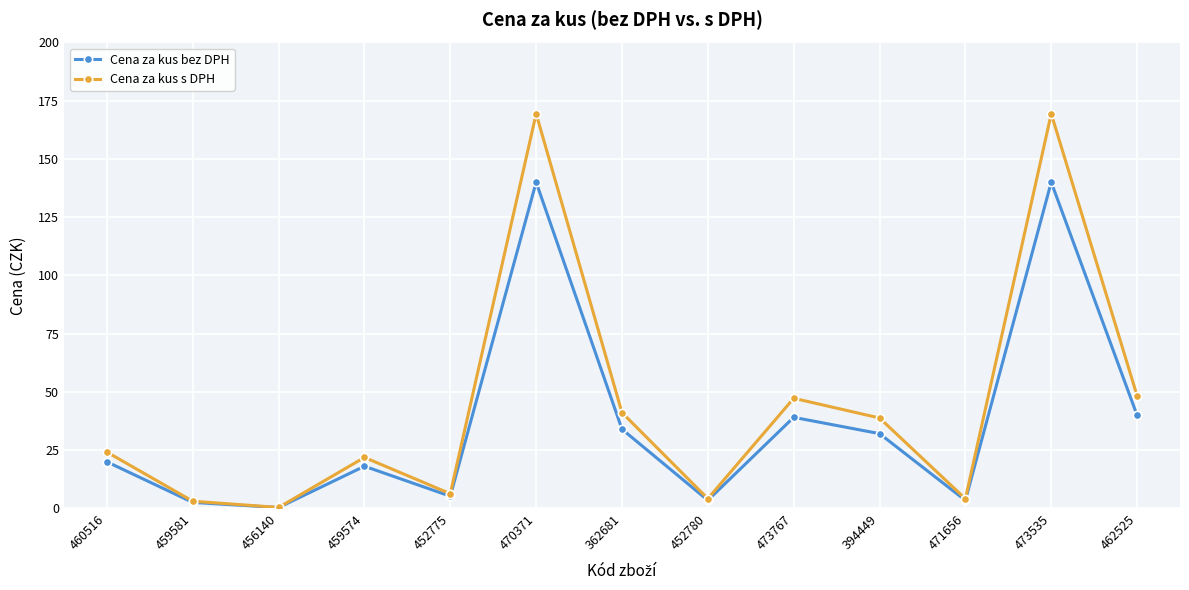

List the series in order of their peak value, highest first.

Cena za kus s DPH, Cena za kus bez DPH